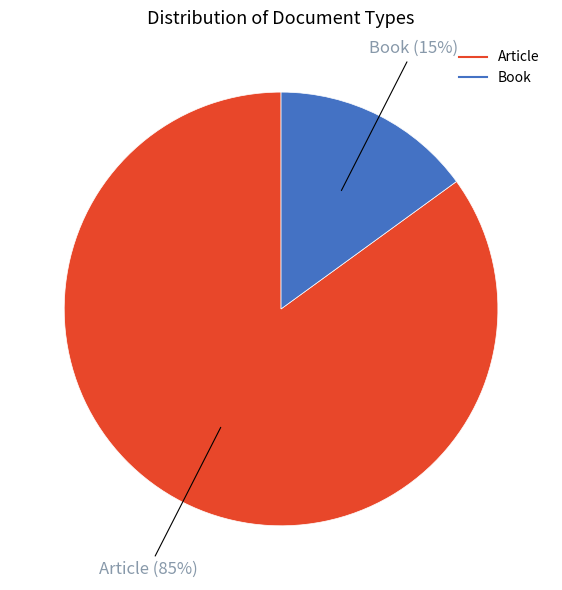

Is the sum of Article and Book greater than half?

Yes